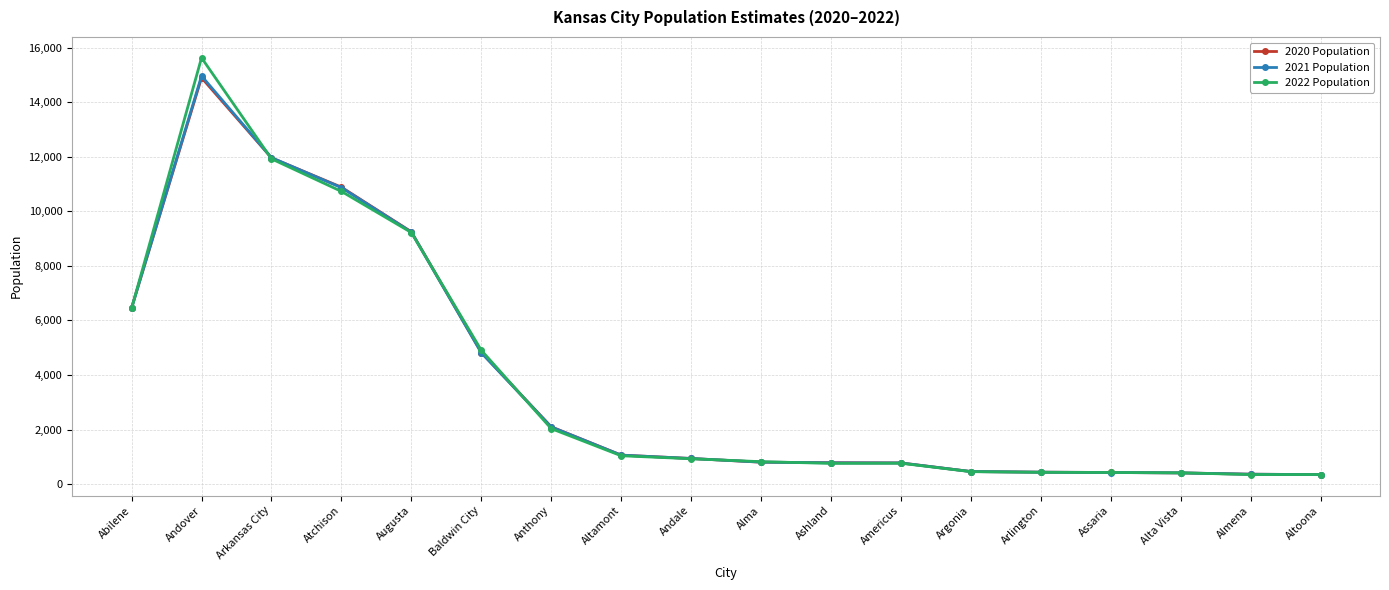

Is the value of 2020 Population at Anthony greater than the value of 2021 Population at Ashland?

Yes